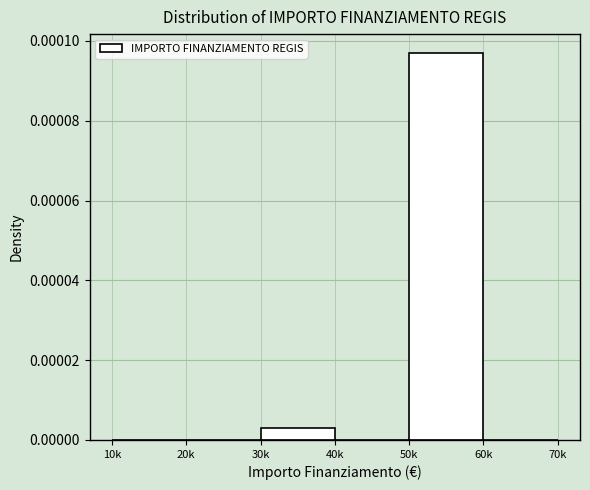

At which category does the chart reach its peak across all series?

50k